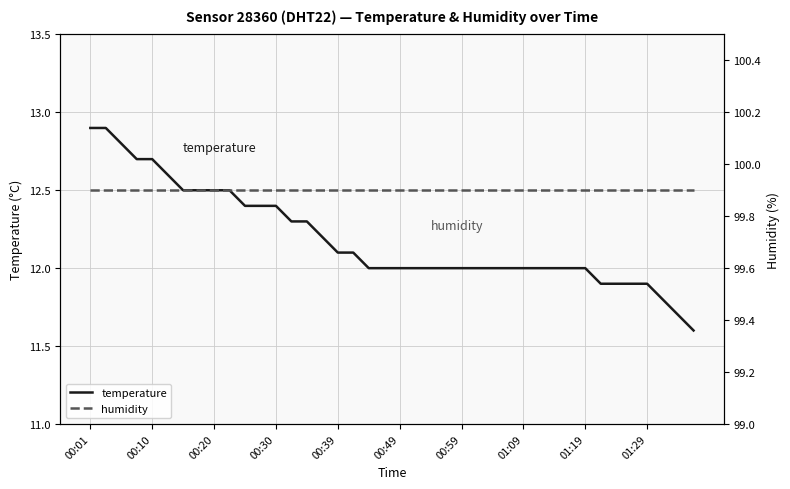

Which series has the largest range (max minus min)?

temperature